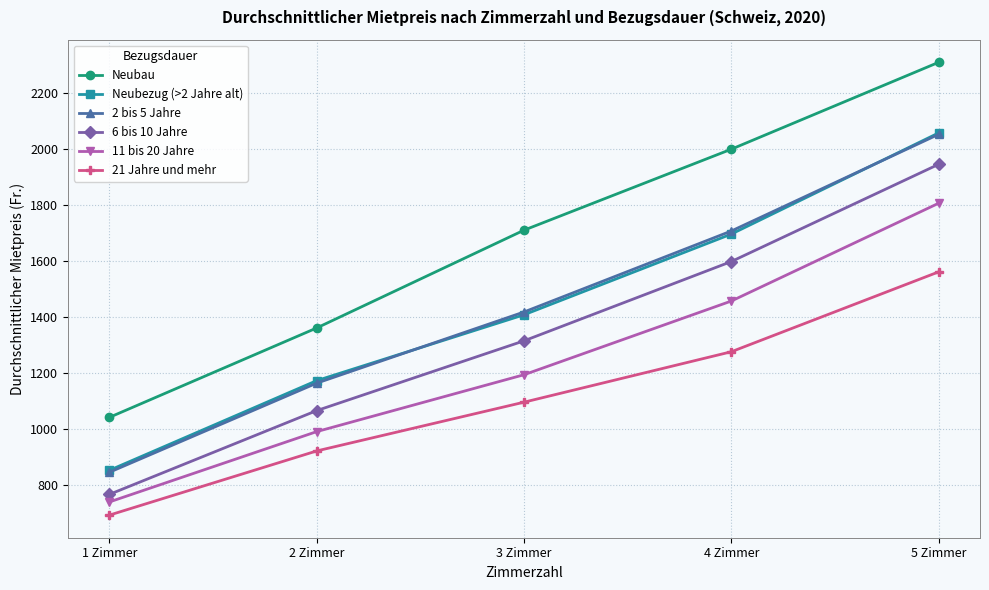

The value of 21 Jahre und mehr at 4 Zimmer is 1275. True or false?

True